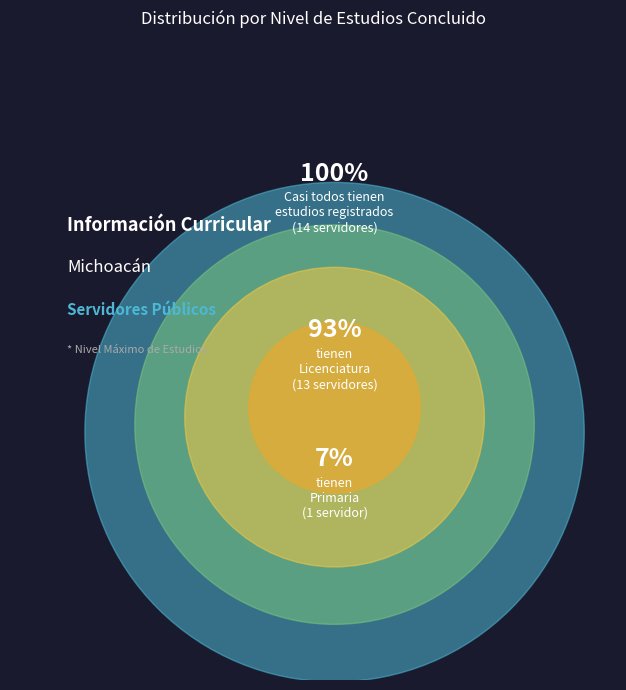

Is it true that Licenciatura is 1% of the pie?

False